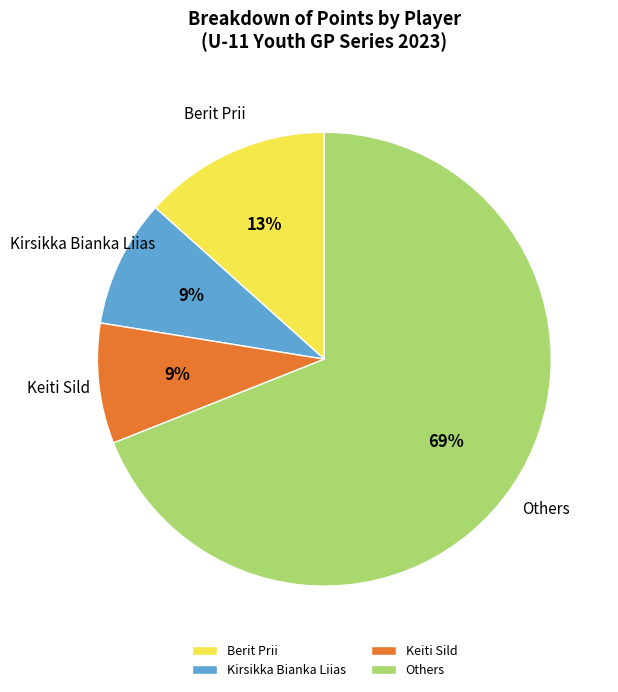

To the nearest percent, what is the difference between the largest and smallest slice percentages?

60%